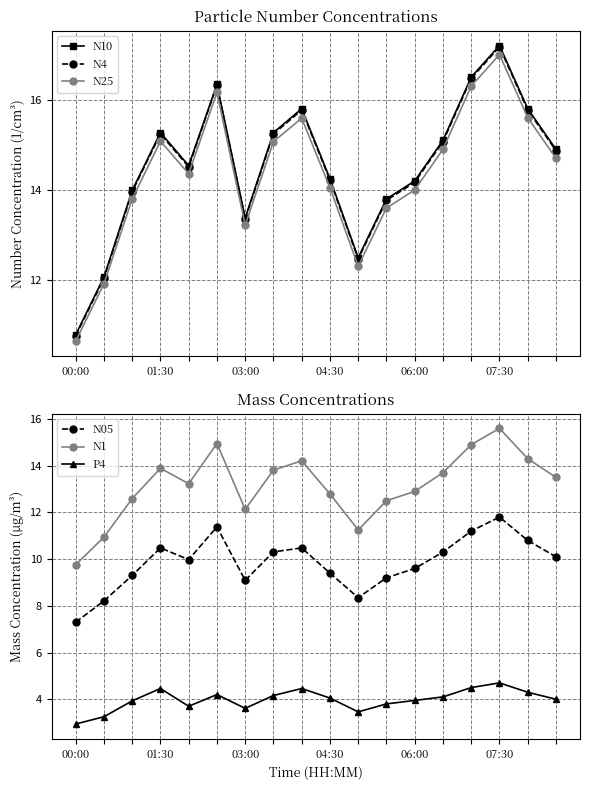

At 04:30, list the series in order from smallest to largest.

P4, N05, N1, N25, N4, N10